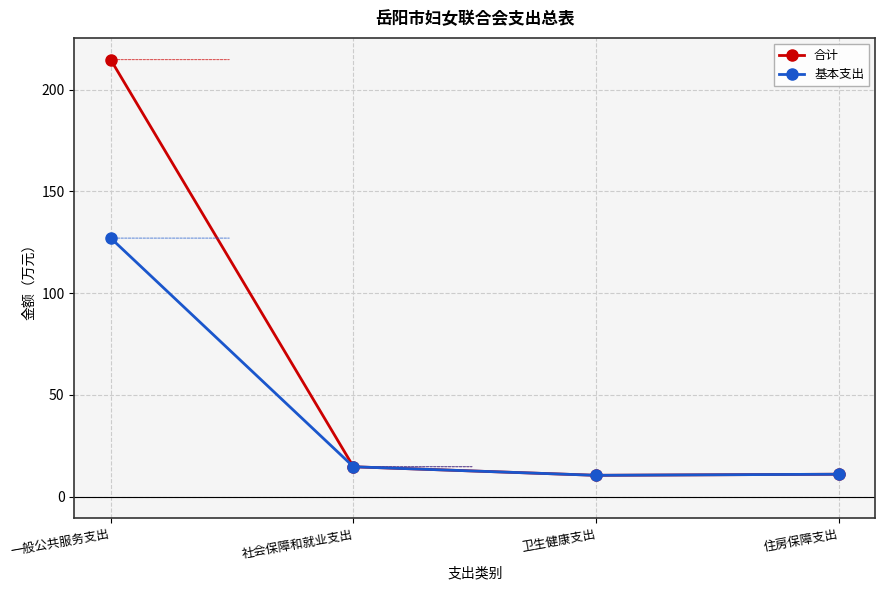

How many categories are shown in the chart?

4